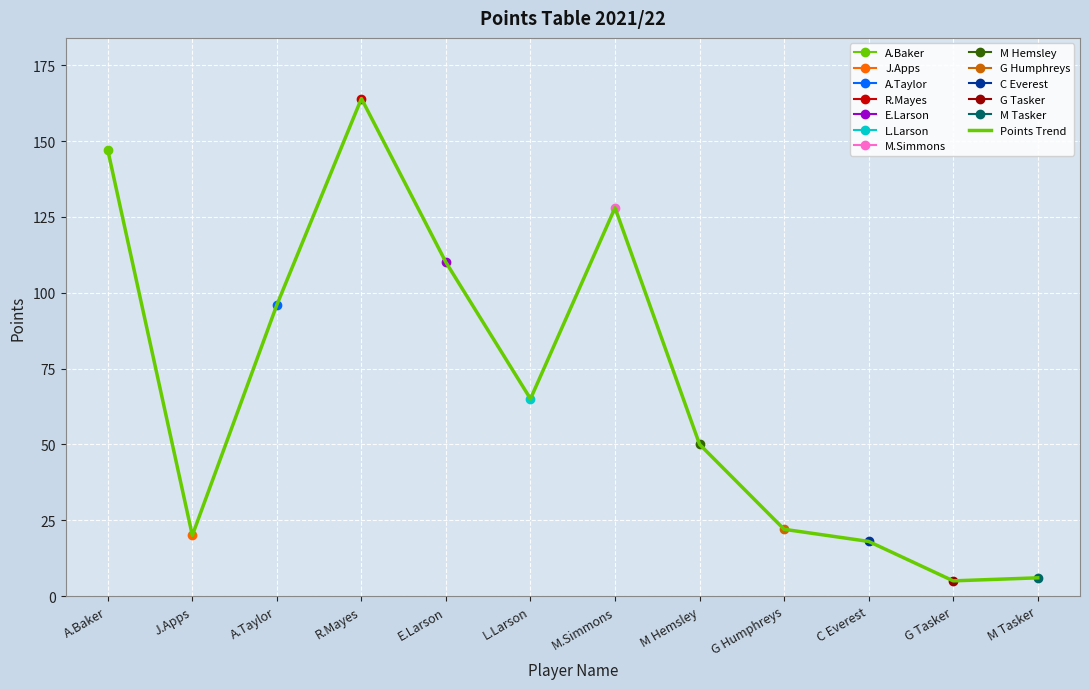

Is this an area chart (filled region under the line)?

No